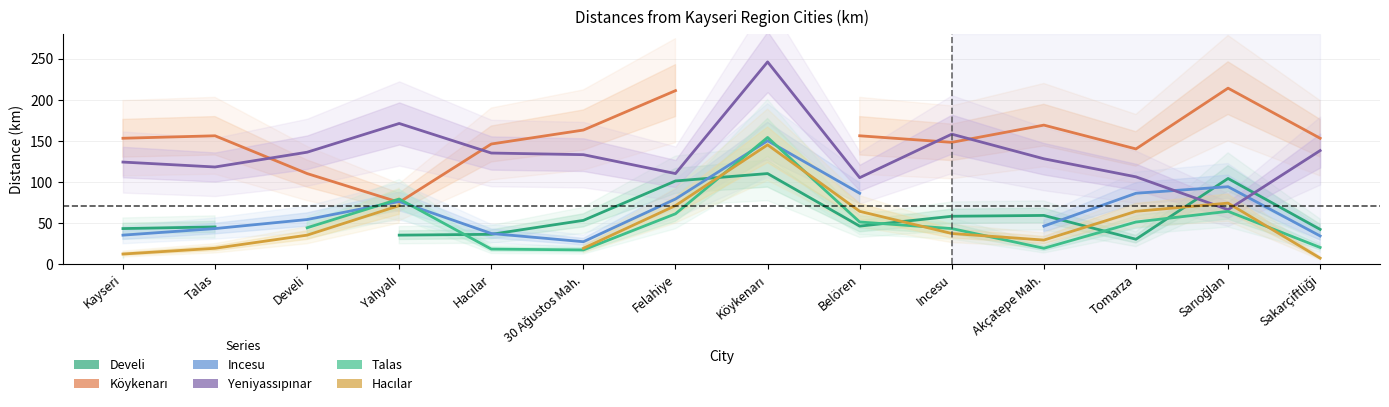

The Incesu series shows 27.0 at 30 Ağustos Mah.. True or false?

True